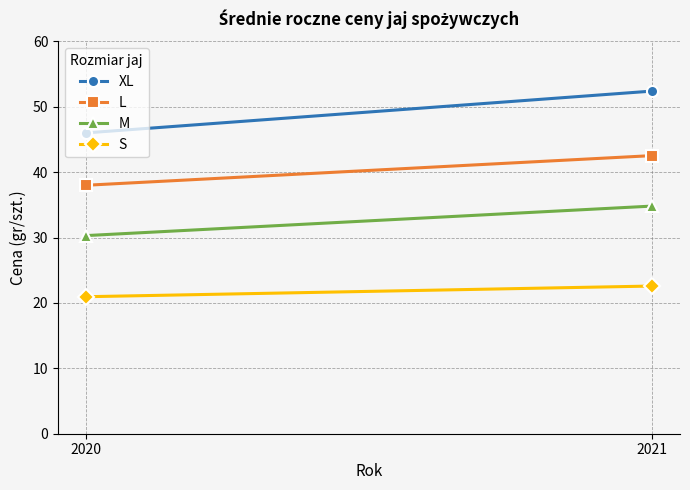

What is the value of the M point at the 2nd from the left?

34.8